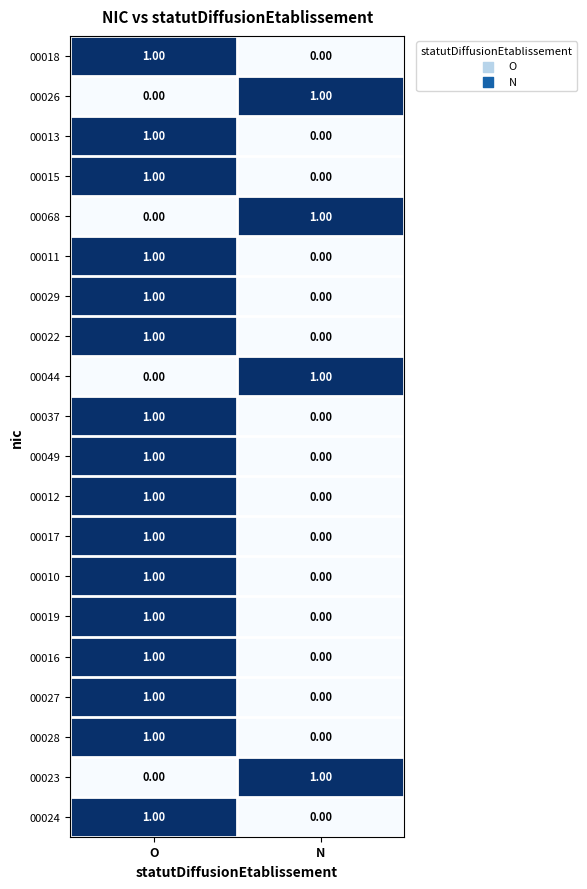

Rank the categories by 00026 value from lowest to highest.

O, N